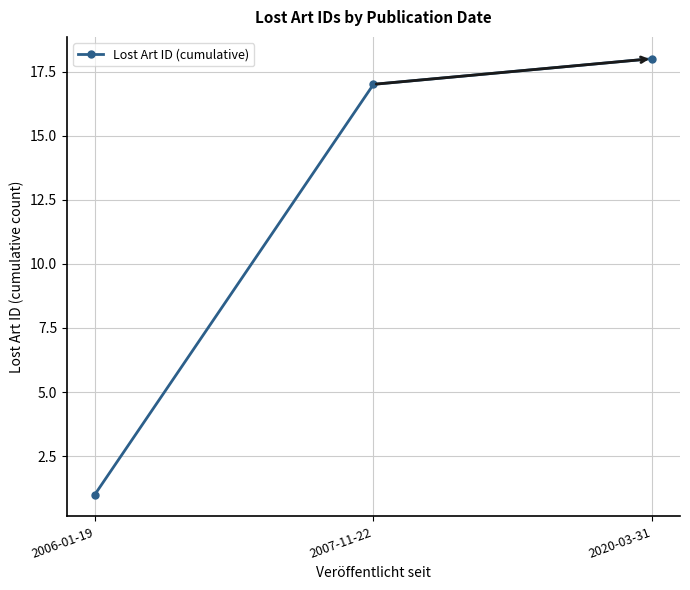

What is the smallest value displayed?

1